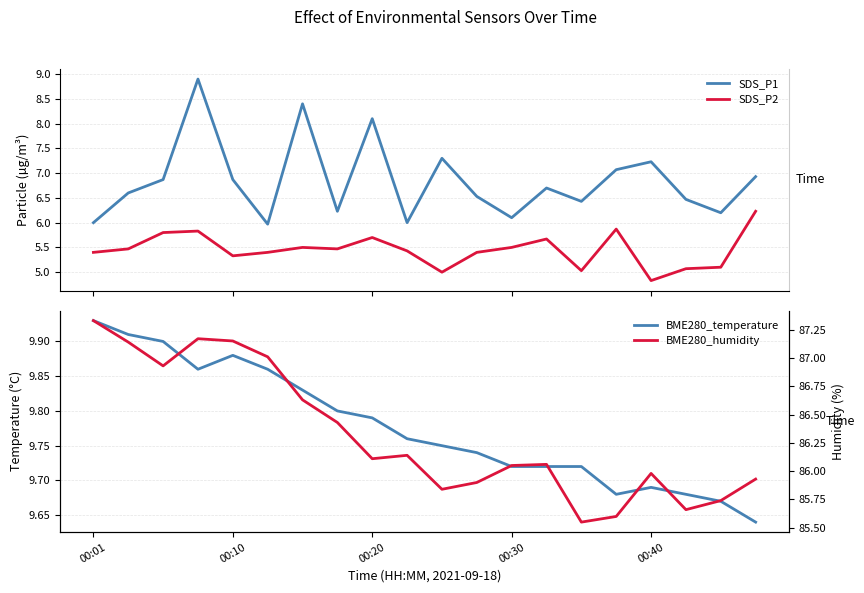

What is the total value across all series at 19?

108.7